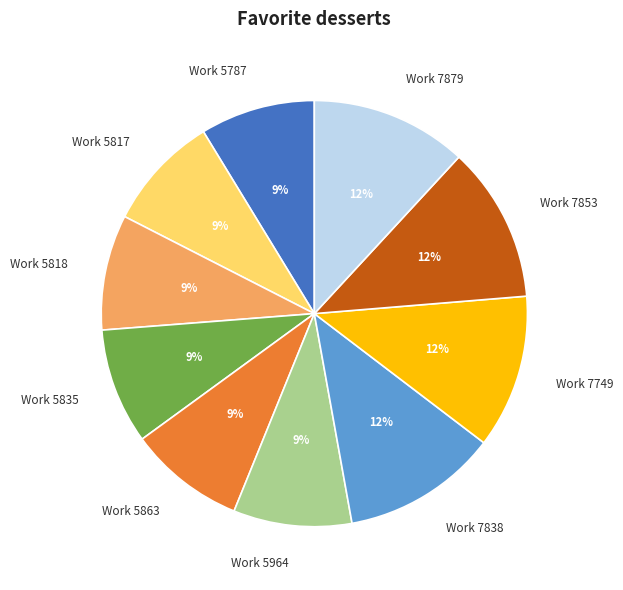

Approximately how many times larger is the value at Work 5818 compared to Work 5835?

1.0